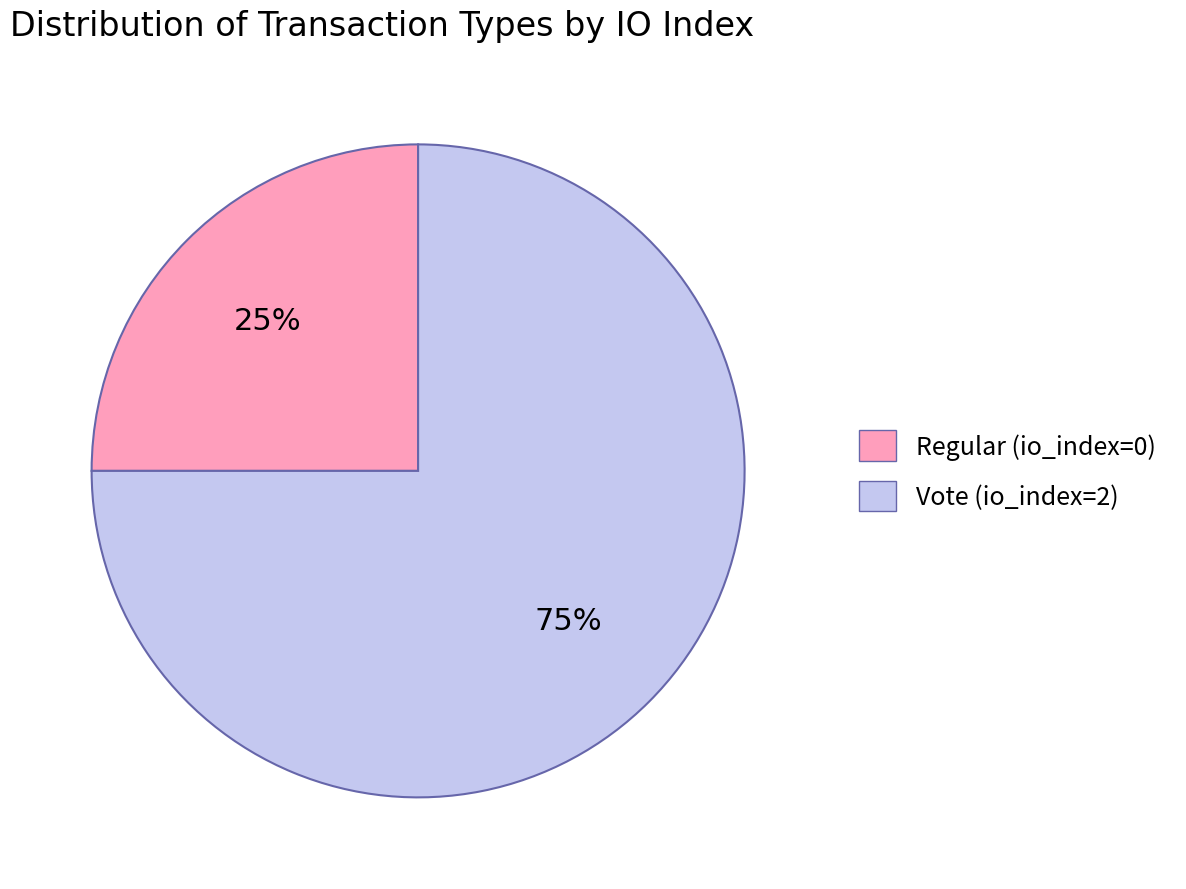

Which has a higher value, Regular (io_index=0) or Vote (io_index=2)?

Vote (io_index=2)